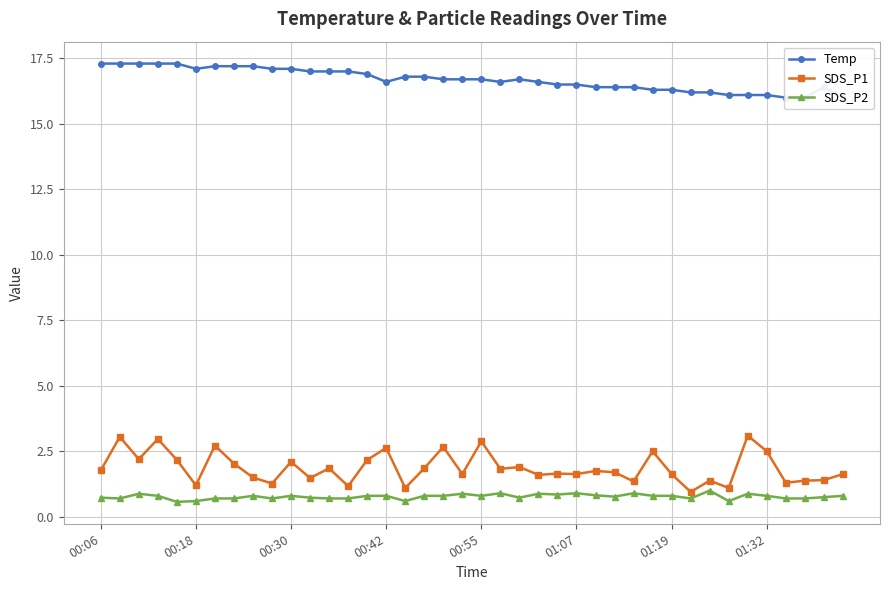

Is it true that SDS_P2 equals 0.8 at 17?

True